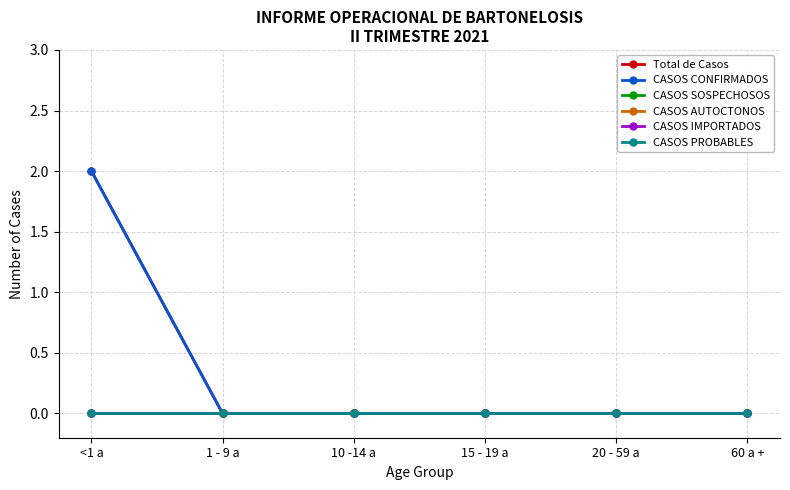

Is it true that CASOS IMPORTADOS equals 0 at <1 a?

True